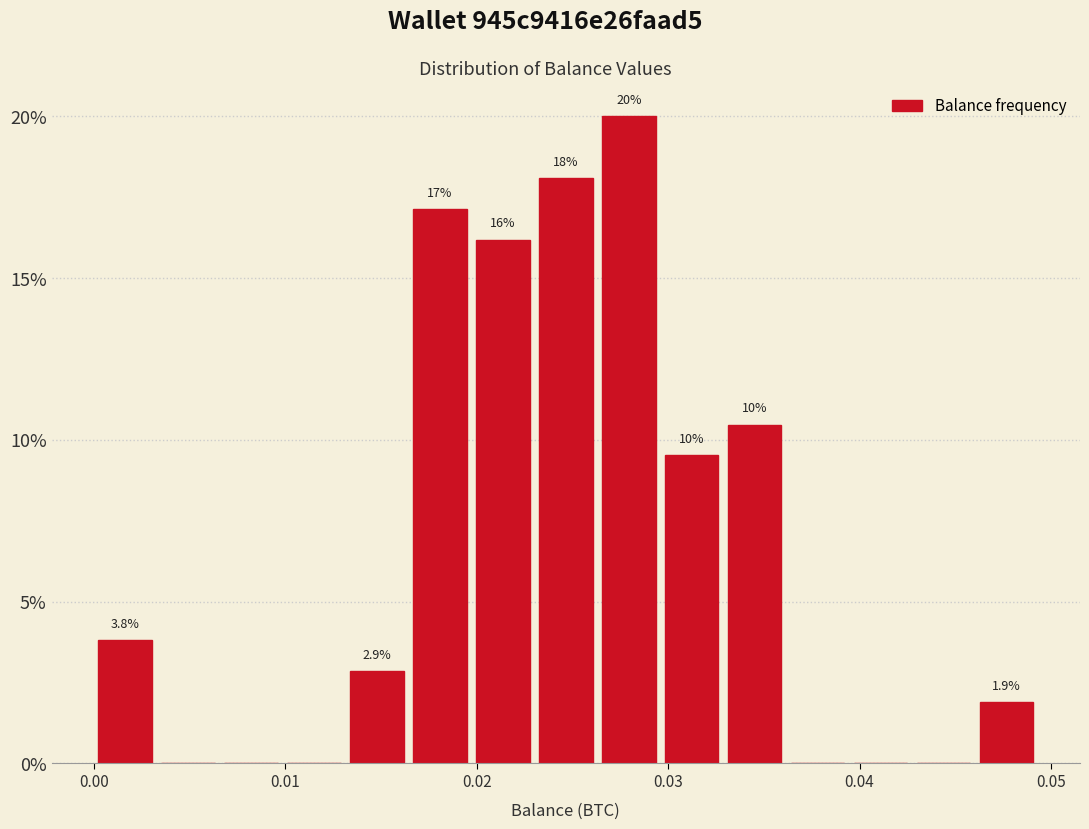

Around what value on the x-axis is the tallest bar? Give the approximate position of its centre, as read against the axis.

0.028